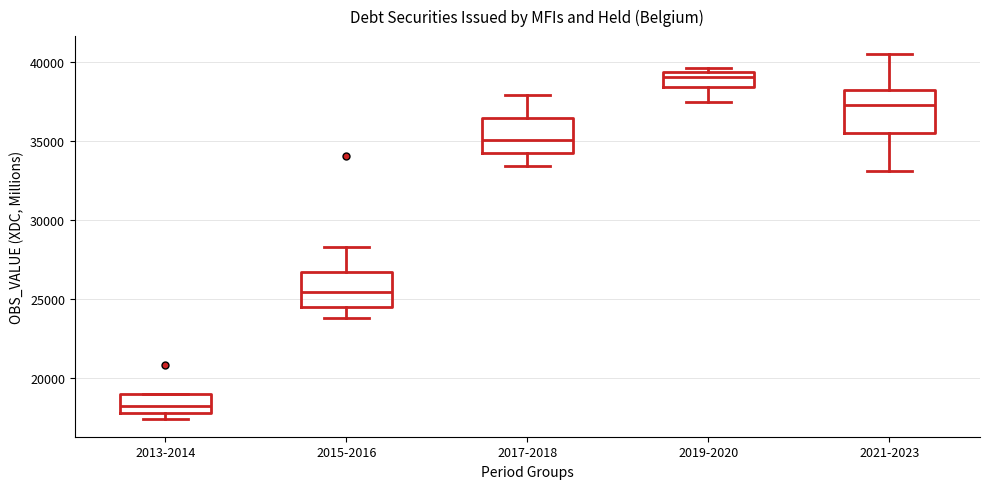

Reading left to right, transcribe this box plot: for each box, give where its median line is, the range the box spans, and where its two whiskers end, as read against the y-axis. The values are not printed on the chart, so give them approximately, as read against the axis.

2013-2014: median 18000 (inside the box), box 18000 to 19000, whiskers 17500 to 19000
2015-2016: median 25500, box 24500 to 26500, whiskers 24000 to 28500
2017-2018: median 35000, box 34000 to 36500, whiskers 33500 to 38000
2019-2020: median 39000, box 38500 to 39500, whiskers 37500 to 39500 (just above the box's upper edge)
2021-2023: median 37500, box 35500 to 38000, whiskers 33000 to 40500